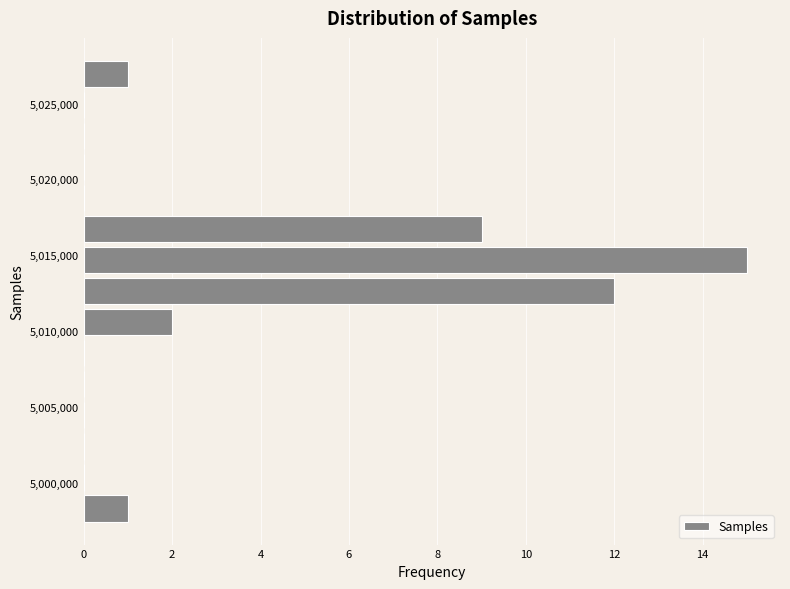

Reading bottom to top, transcribe this chart: for each bar, give the range it covers on the y-axis and its length. Neither the bar edges nor the lengths are printed on the chart, so give them approximately, as read against the axes.

4997500 to 4999500: 1
4999500 to 5001500: 0
5001500 to 5003500: 0
5003500 to 5005500: 0
5005500 to 5007500: 0
5007500 to 5009500: 0
5009500 to 5011500: 2
5011500 to 5013500: 12
5013500 to 5015500: 15
5015500 to 5017500: 9
5017500 to 5020000: 0
5020000 to 5022000: 0
5022000 to 5024000: 0
5024000 to 5026000: 0
5026000 to 5028000: 1